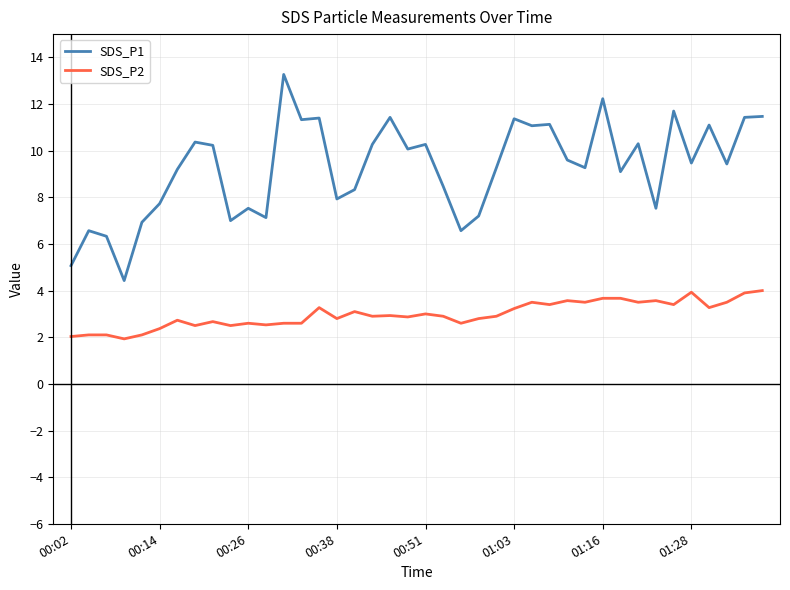

List the series in order of their overall mean, highest first.

SDS_P1, SDS_P2